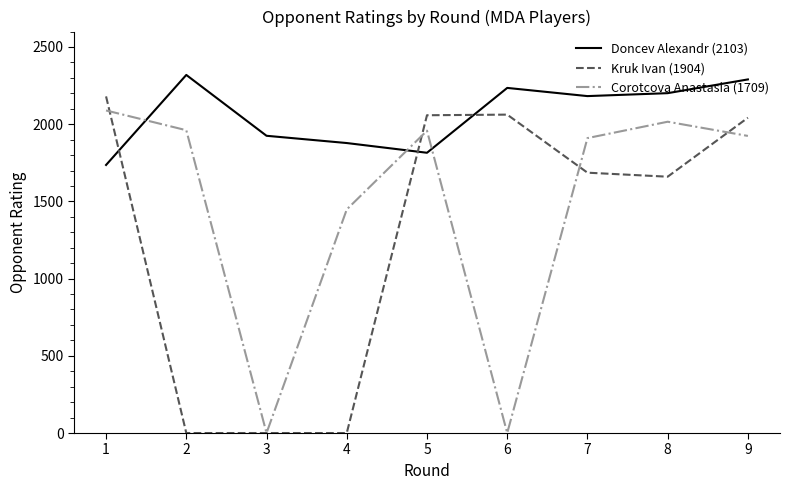

Where does the Corotcova Anastasia (1709) series first go above 1924?

1